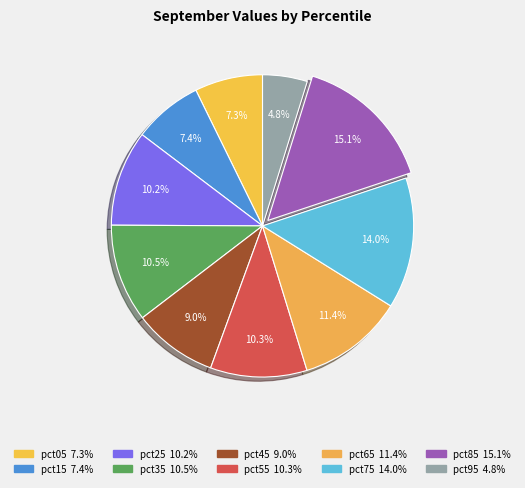

Is it true that pct15 is 7% of the pie?

True